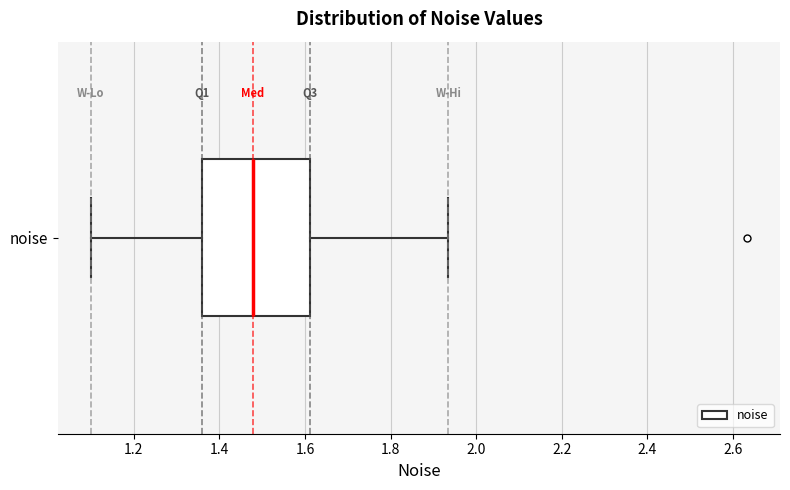

Transcribe this box plot: give where the median line is, the range the box spans, and where the two whiskers end, as read against the x-axis. The values are not printed on the chart, so give them approximately, as read against the axis.

median 1.48, box 1.36 to 1.62, whiskers 1.10 to 1.94